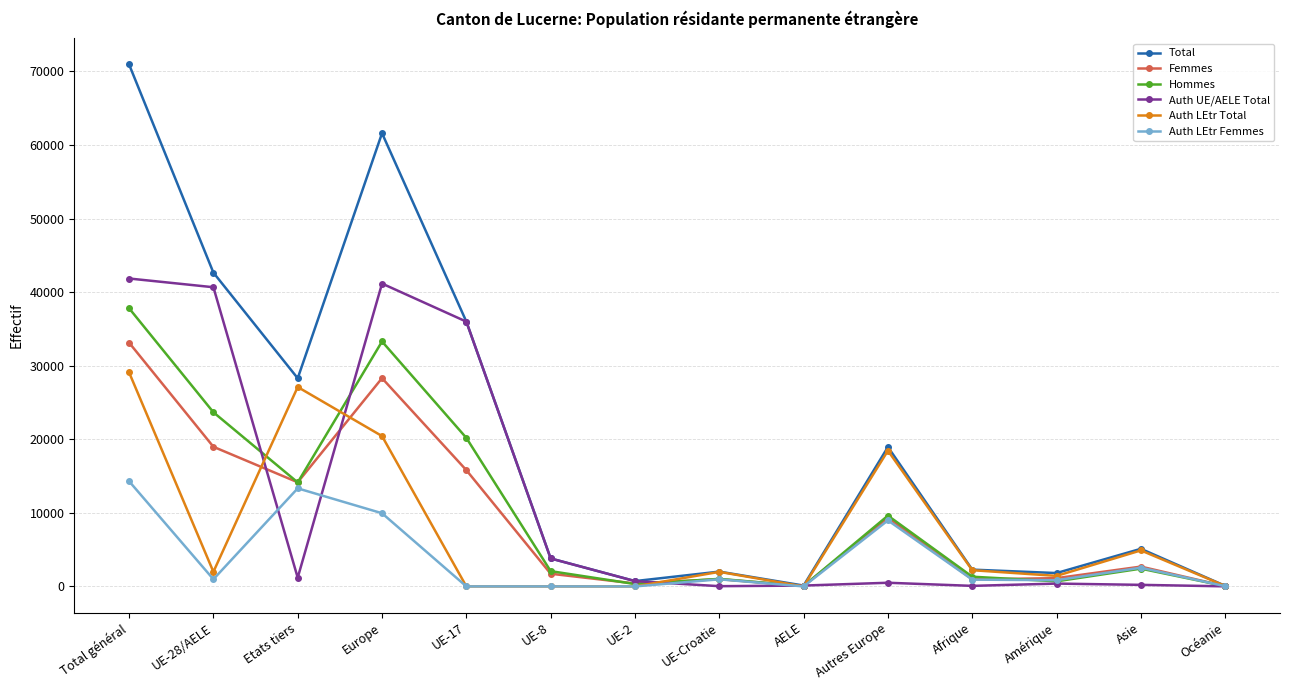

Which series changed the most between UE-28/AELE and Asie?

Auth UE/AELE Total